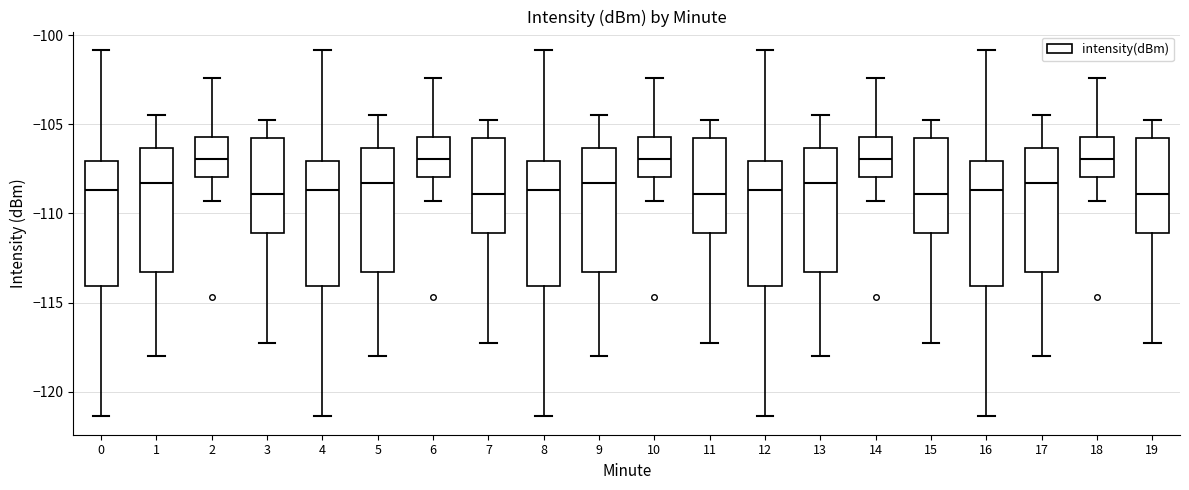

Reading left to right, read every box against the y-axis: the position of its median line, the range the box covers, and the ends of its whiskers. The values are not printed on the chart, so give them approximately, as read against the axis.

0: median -108.5, box -114.0 to -107.0, whiskers -121.5 to -101.0
1: median -108.5, box -113.5 to -106.5, whiskers -118.0 to -104.5
2: median -107.0, box -108.0 to -105.5, whiskers -109.5 to -102.5
3: median -109.0, box -111.0 to -106.0, whiskers -117.5 to -104.5
4: median -108.5, box -114.0 to -107.0, whiskers -121.5 to -101.0
5: median -108.5, box -113.5 to -106.5, whiskers -118.0 to -104.5
6: median -107.0, box -108.0 to -105.5, whiskers -109.5 to -102.5
7: median -109.0, box -111.0 to -106.0, whiskers -117.5 to -104.5
8: median -108.5, box -114.0 to -107.0, whiskers -121.5 to -101.0
9: median -108.5, box -113.5 to -106.5, whiskers -118.0 to -104.5
10: median -107.0, box -108.0 to -105.5, whiskers -109.5 to -102.5
11: median -109.0, box -111.0 to -106.0, whiskers -117.5 to -104.5
12: median -108.5, box -114.0 to -107.0, whiskers -121.5 to -101.0
13: median -108.5, box -113.5 to -106.5, whiskers -118.0 to -104.5
14: median -107.0, box -108.0 to -105.5, whiskers -109.5 to -102.5
15: median -109.0, box -111.0 to -106.0, whiskers -117.5 to -104.5
16: median -108.5, box -114.0 to -107.0, whiskers -121.5 to -101.0
17: median -108.5, box -113.5 to -106.5, whiskers -118.0 to -104.5
18: median -107.0, box -108.0 to -105.5, whiskers -109.5 to -102.5
19: median -109.0, box -111.0 to -106.0, whiskers -117.5 to -104.5